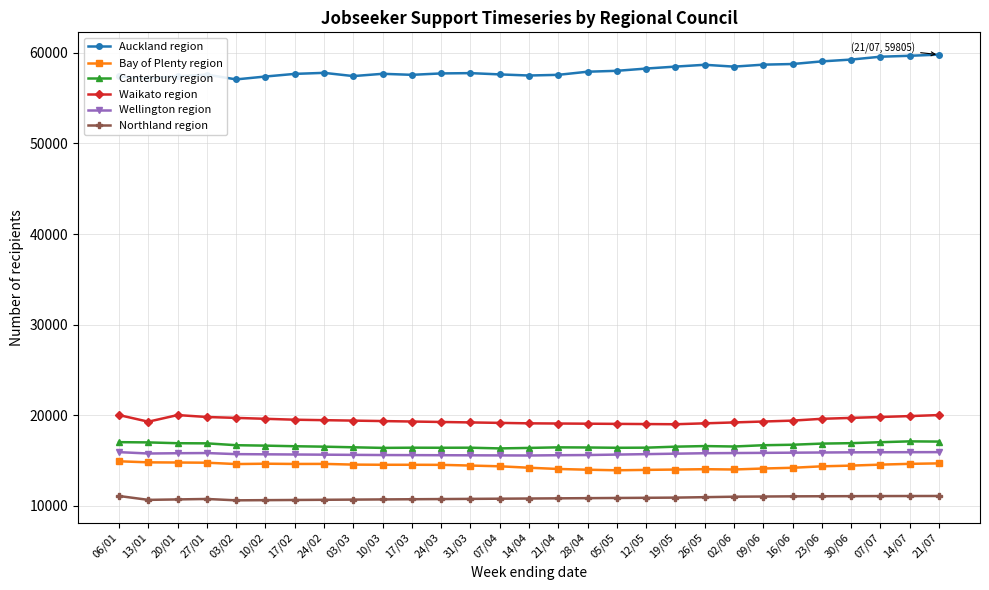

What is the total value across all series at 16/06?

135997